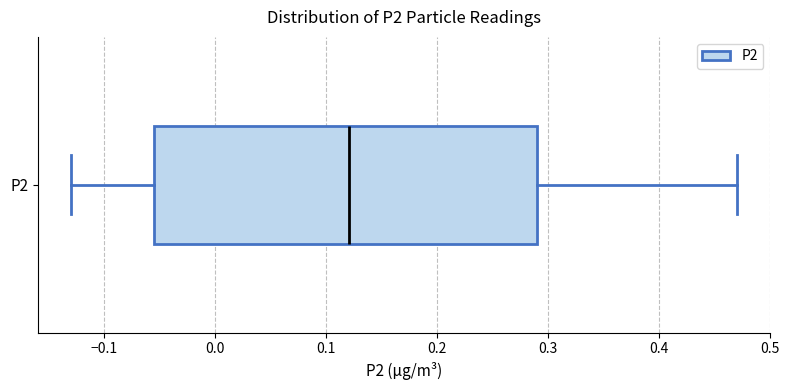

Where is the left edge of the box for P2 on the x-axis? The values are not printed on the chart, so give them approximately, as read against the axis.

-0.05